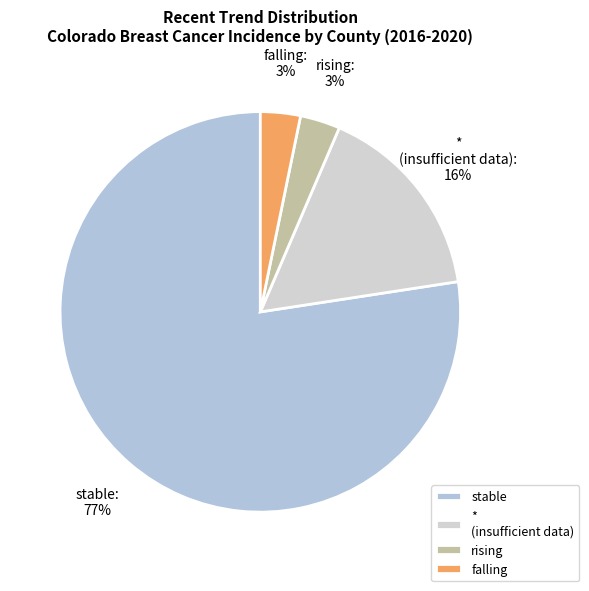

Which slice is the largest?

stable